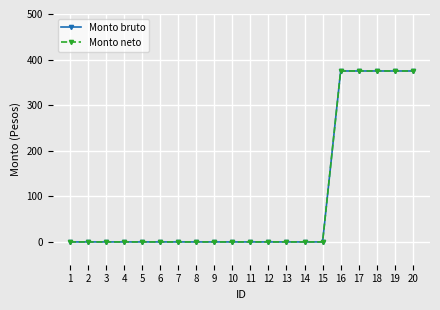

Which has a higher value, 7 or 14?

7